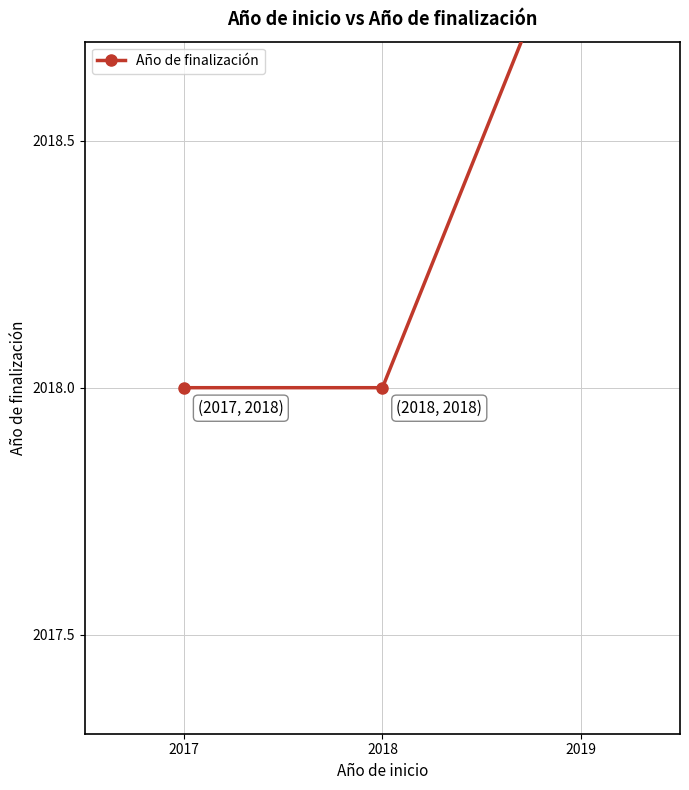

Reading left to right, extract all data points from this chart.

2018	2018	2019